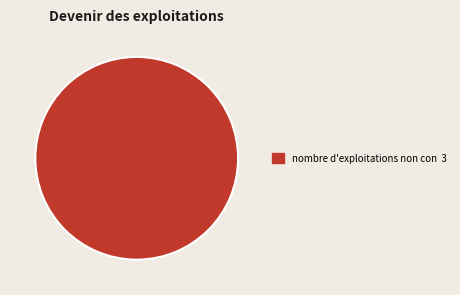

Is there a majority slice in this chart?

Yes